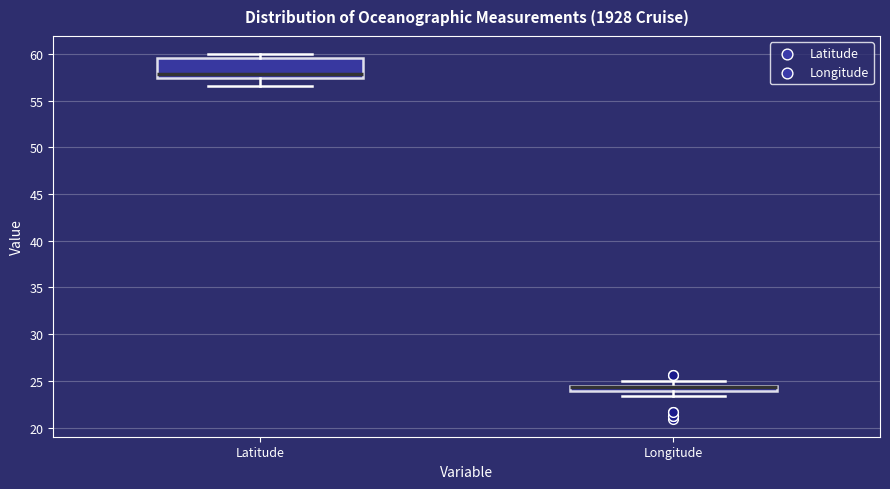

Which box is the tallest, from its lower edge to its upper edge?

Latitude